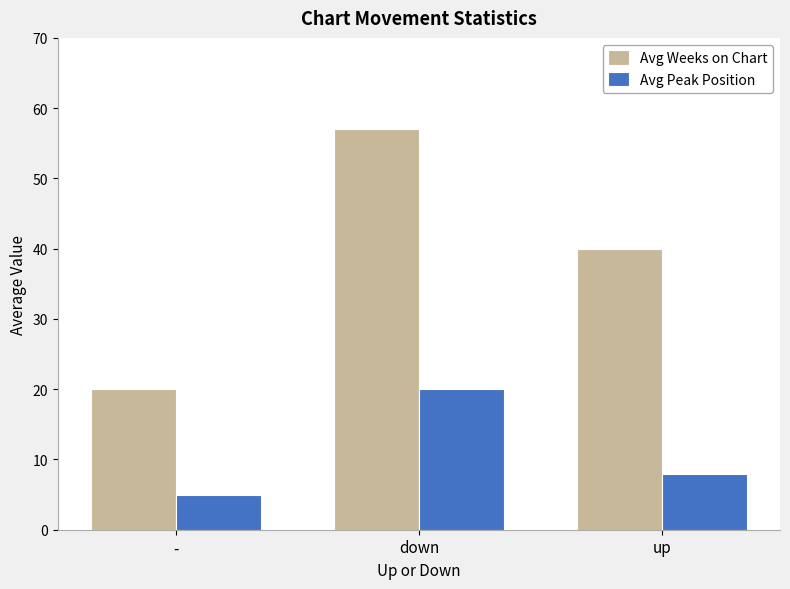

What is the label of the 1st bar from the right?

up